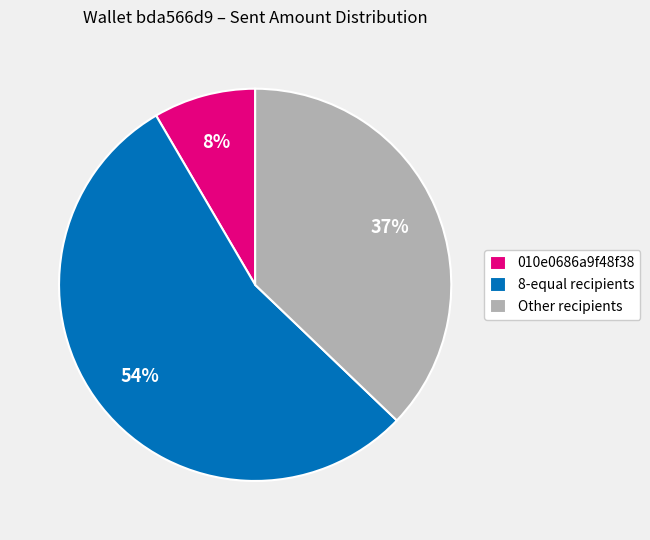

Count the number of slices in the pie.

3